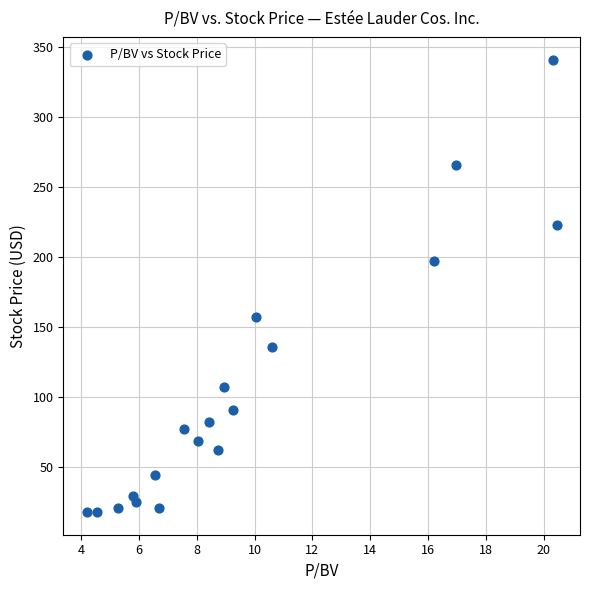

What Y value in the scatter plot is closest to 179?

197.2